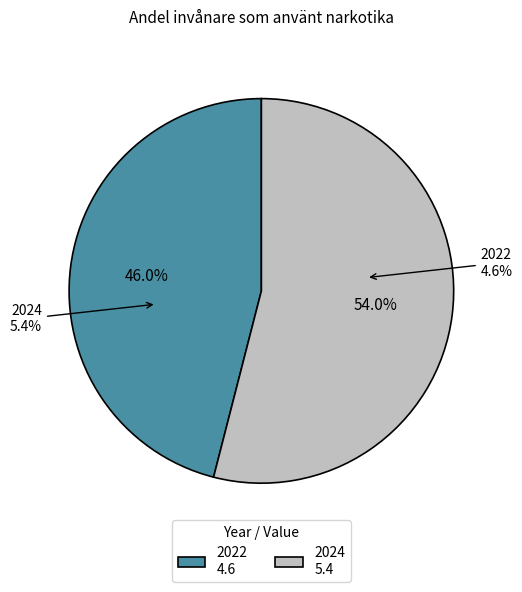

What is the change in value from 2022 to 2024?

+0.8